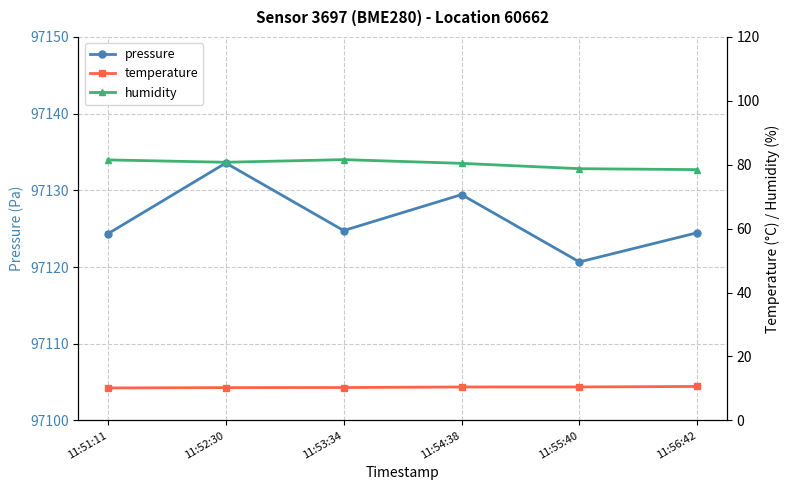

What is the difference between the second highest and second lowest values in the temperature series?

0.2